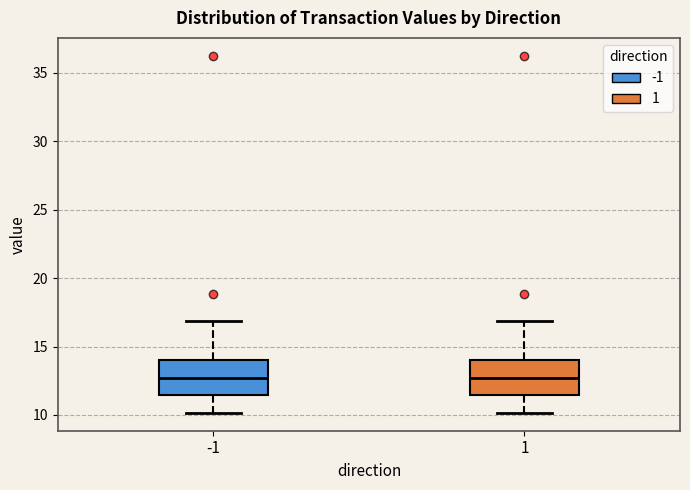

Where does the upper whisker of the box at x = -1 end on the y-axis? The values are not printed on the chart, so give them approximately, as read against the axis.

17.0